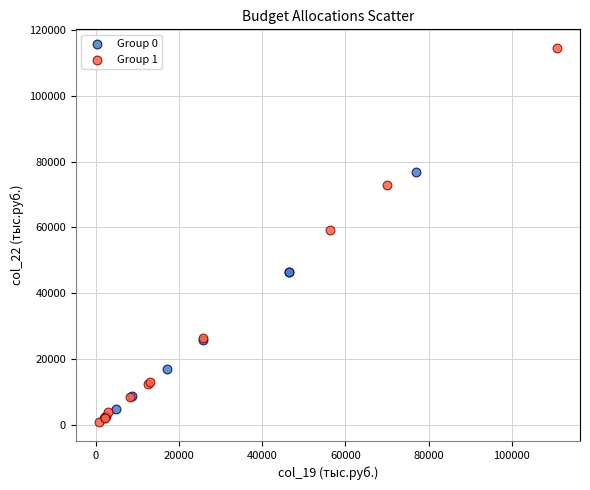

What are all the series names shown in the legend?

Group 0, Group 1